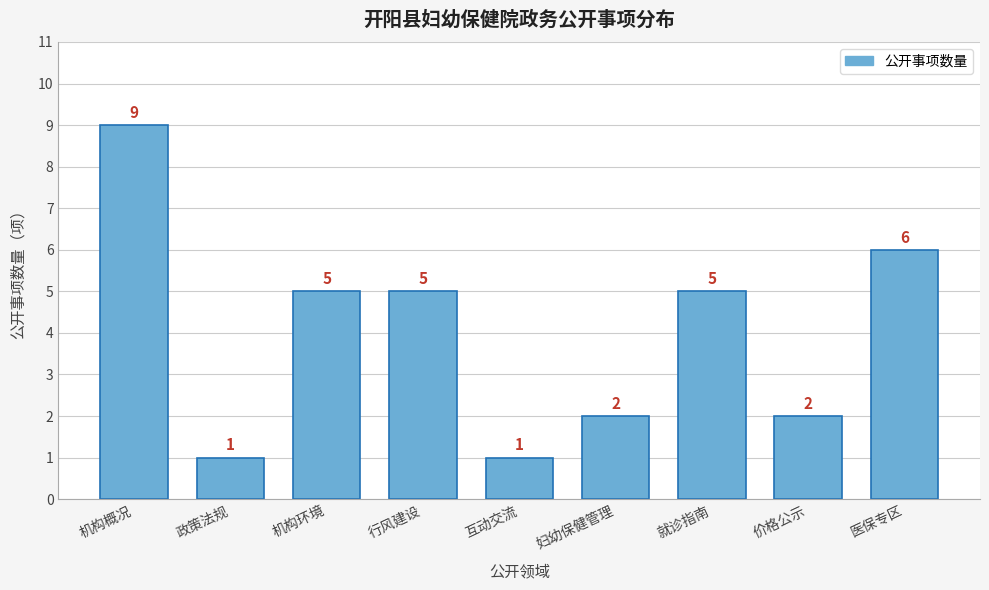

Reading left to right, what are all the values shown in this chart?

机构概况=9	政策法规=1	机构环境=5	行风建设=5	互动交流=1	妇幼保健管理=2	就诊指南=5	价格公示=2	医保专区=6